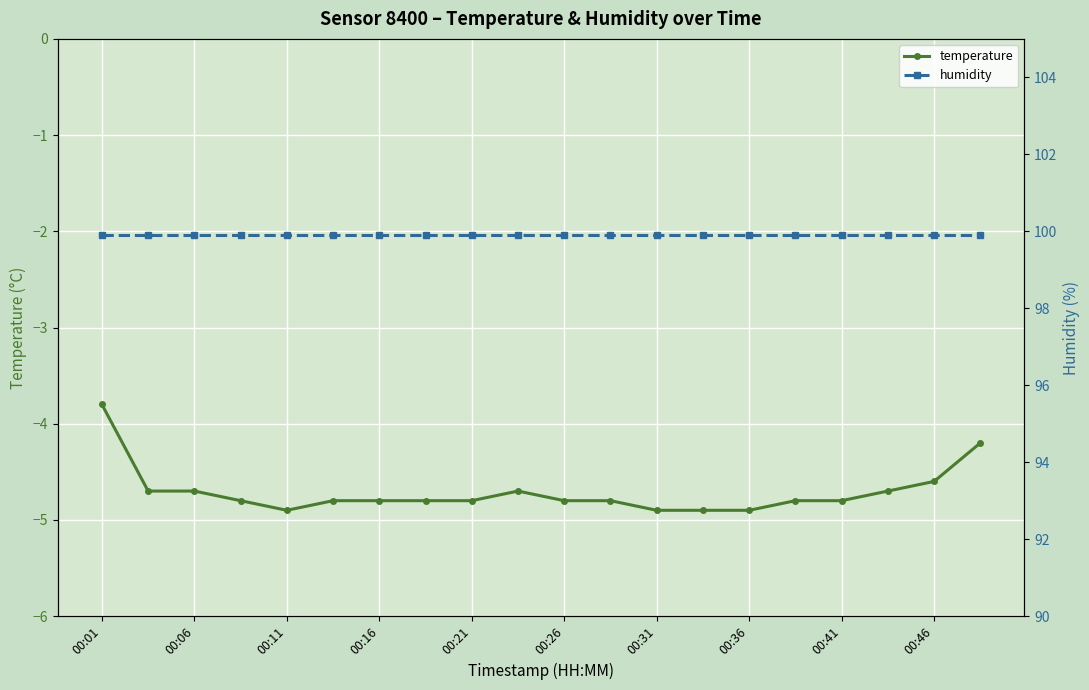

What is the value of the temperature point at the 11th from the left?

-4.8